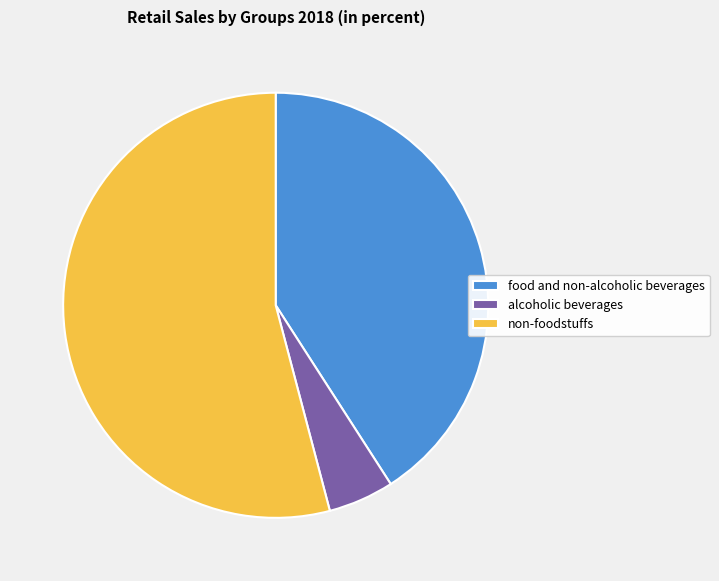

Combined, do food and non-alcoholic beverages and alcoholic beverages account for over 50%?

No